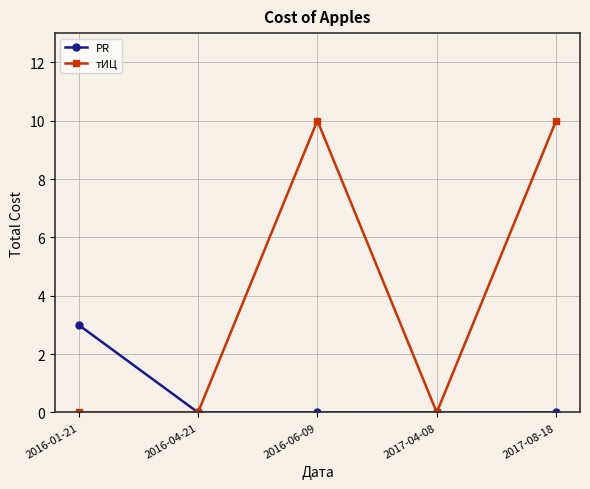

Rank the series by their average value, from lowest to highest.

PR, тИЦ